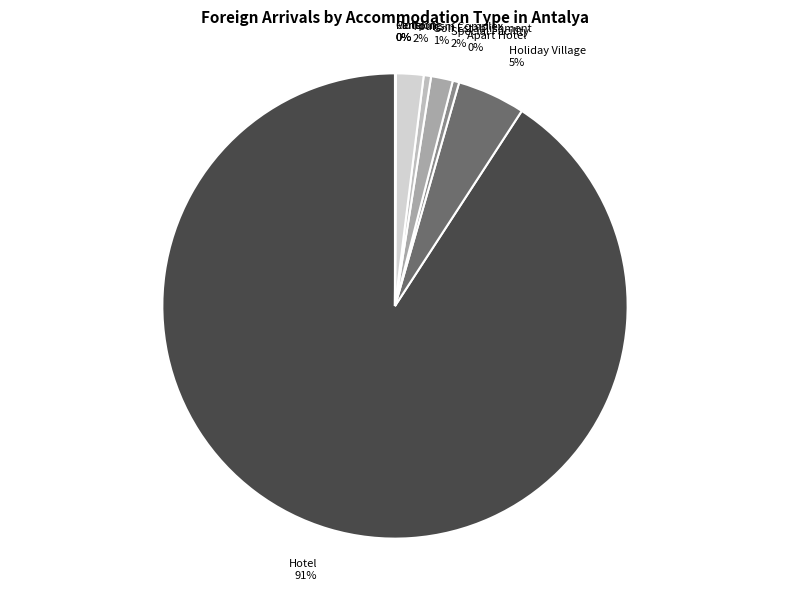

To the nearest percent, what portion does Special Facility 2% represent?

2%